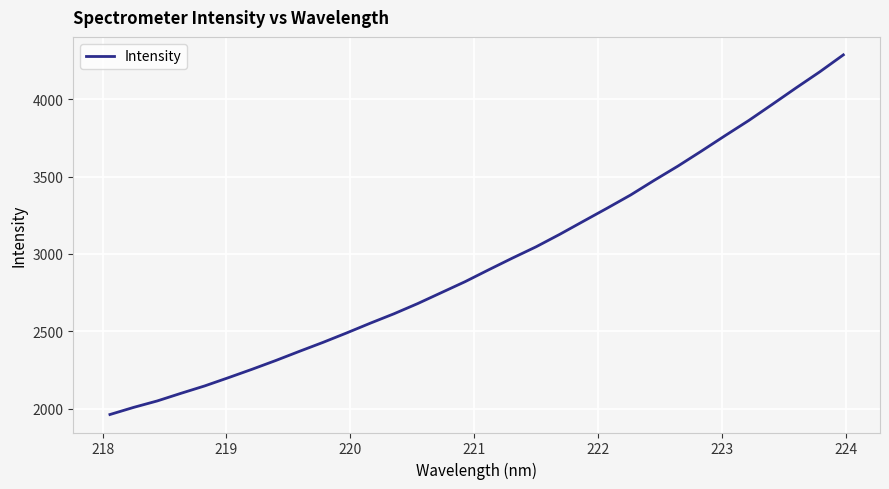

What is the greatest value displayed?

4285.7